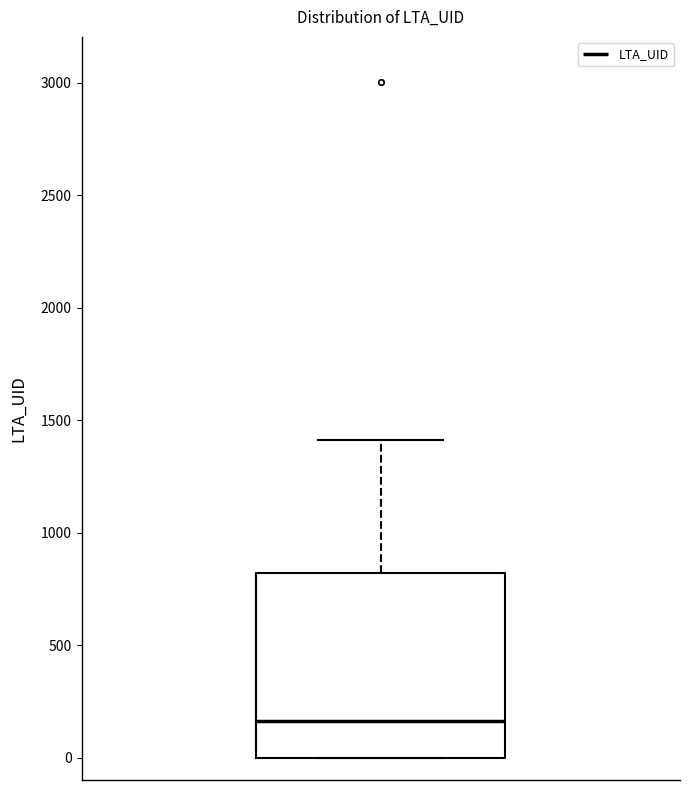

Where is the lower edge of the box on the y-axis? The values are not printed on the chart, so give them approximately, as read against the axis.

0